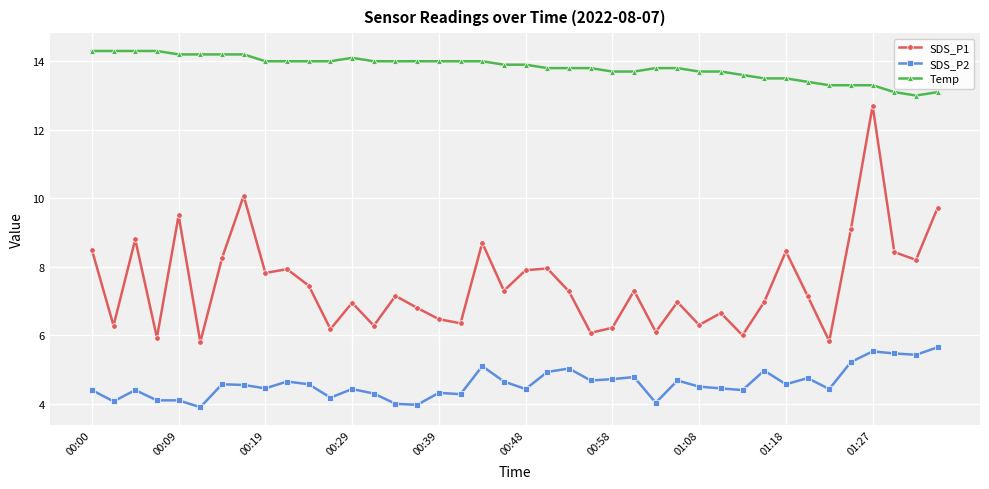

What are all the series names shown in the legend?

SDS_P1, SDS_P2, Temp